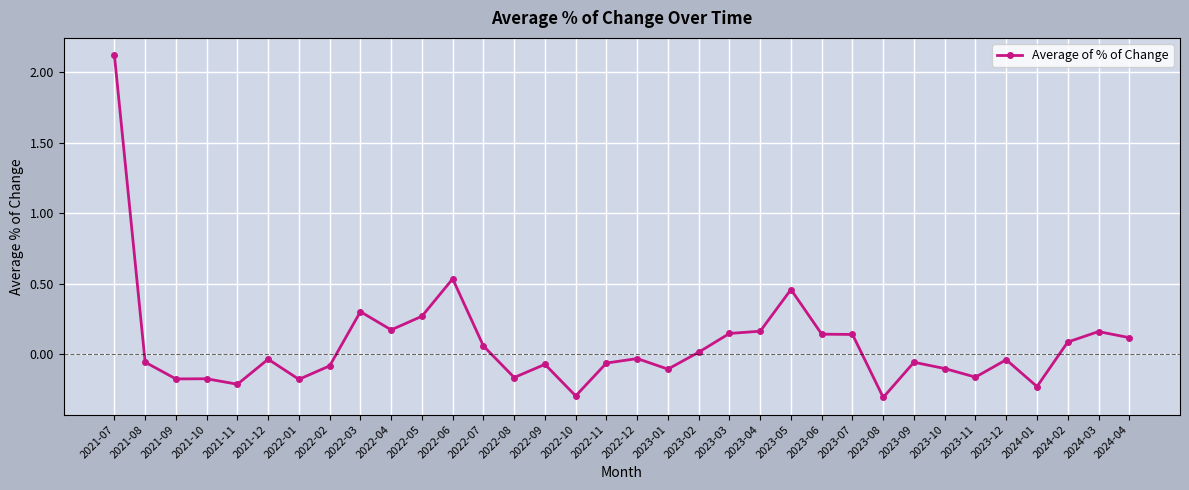

Which has a higher value, 2022-01 or 2023-03?

2023-03